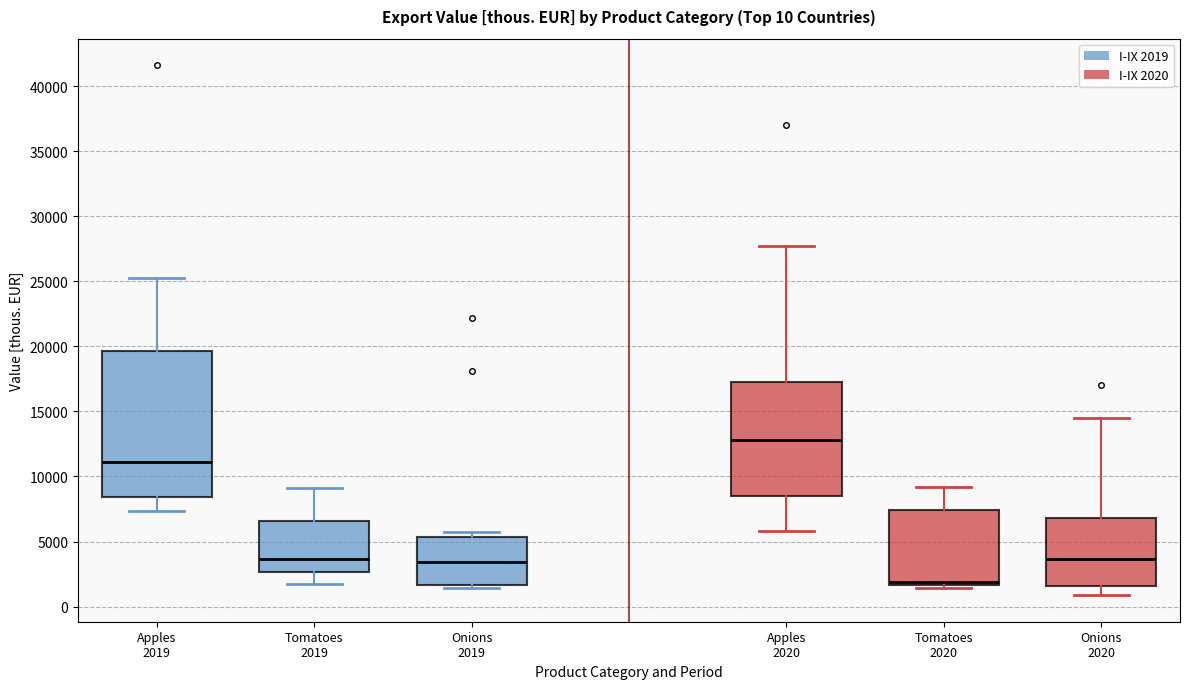

Which box is the tallest, from its lower edge to its upper edge?

Apples 2019